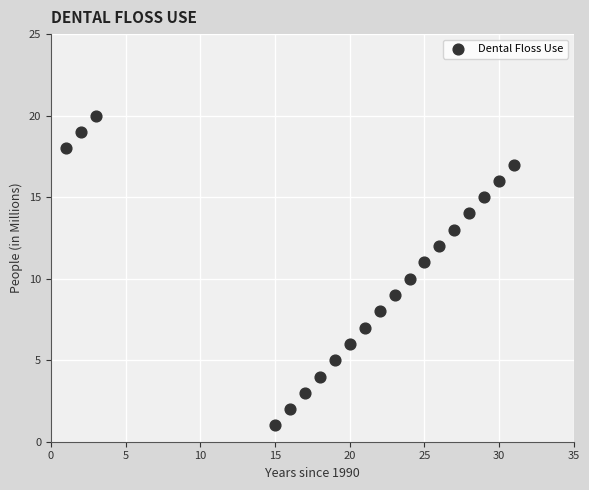

What is the range of X values (max minus min)?

30